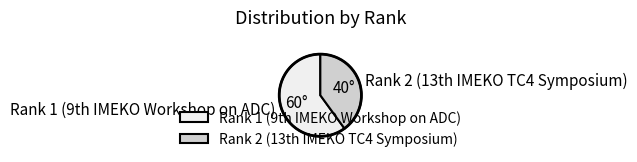

Rank the categories by value from lowest to highest.

Rank 2 (13th IMEKO TC4 Symposium), Rank 1 (9th IMEKO Workshop on ADC)